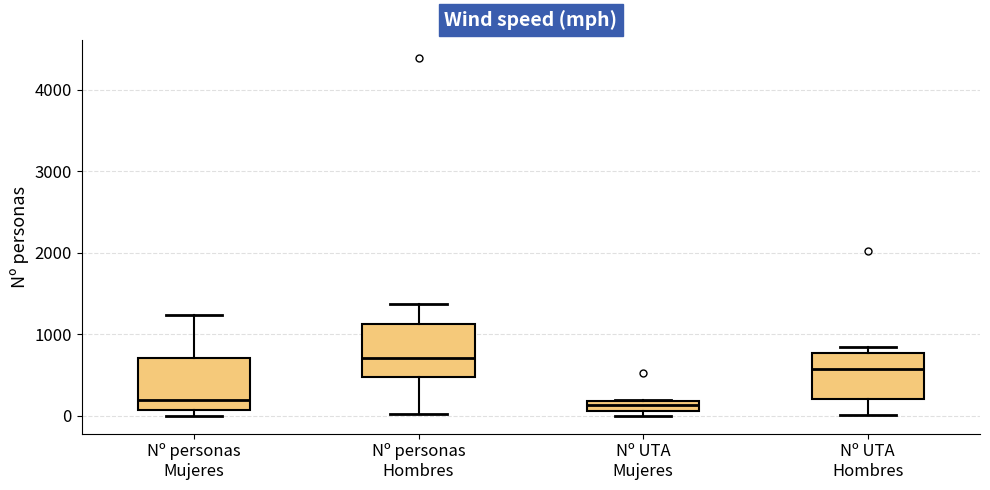

Where is the lower edge of the box for Nº personas Mujeres on the y-axis? The values are not printed on the chart, so give them approximately, as read against the axis.

100